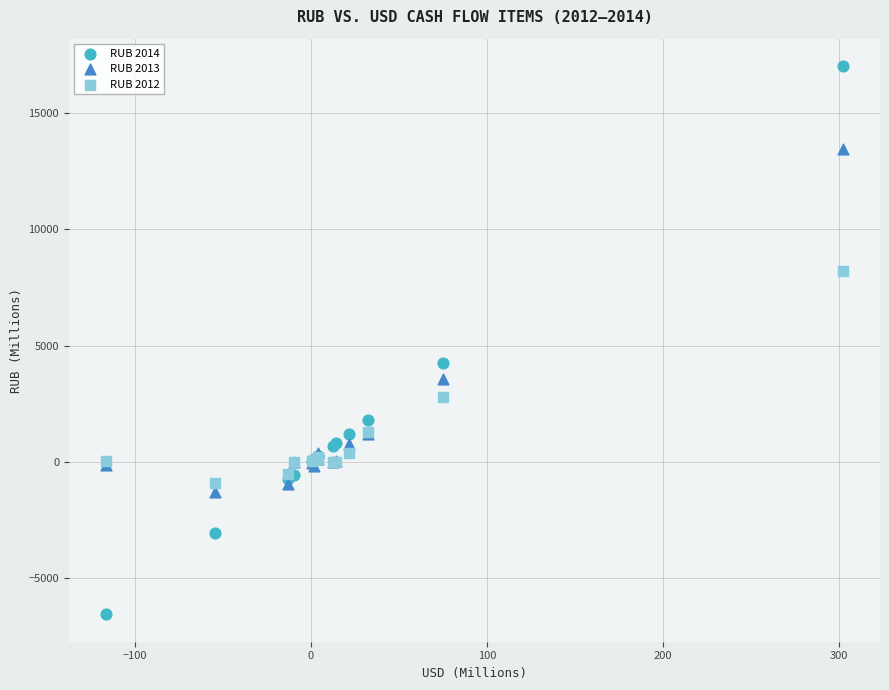

Which series reaches the maximum Y coordinate?

RUB 2014